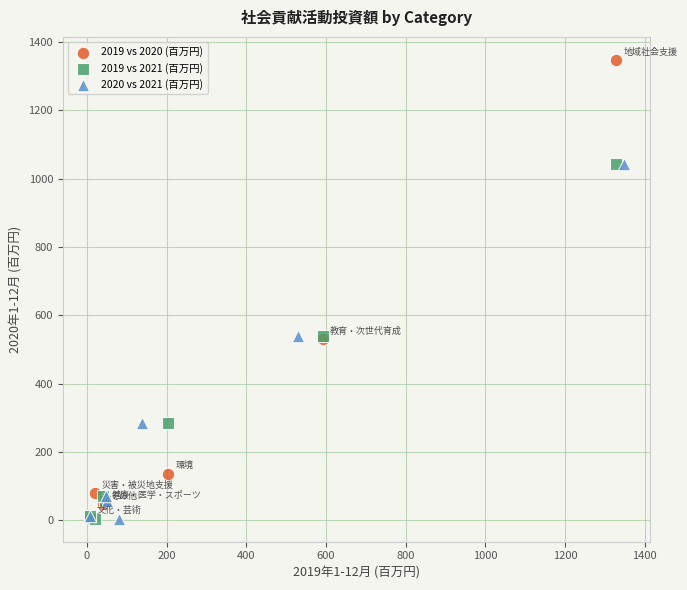

Which series reaches the maximum Y coordinate?

2019 vs 2020 (百万円)